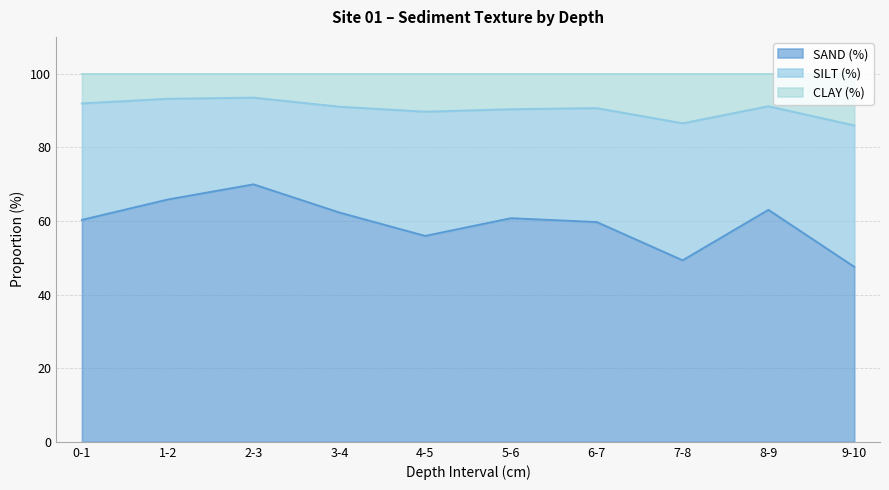

The SAND (%) series shows 86.8 at 3-4. True or false?

False